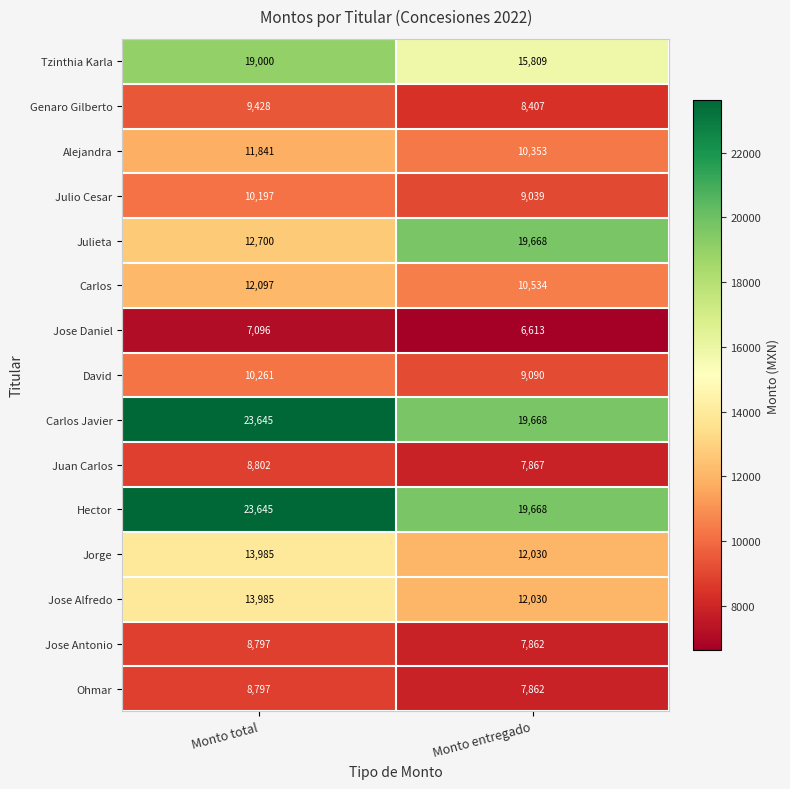

Count the number of data series in this chart.

15